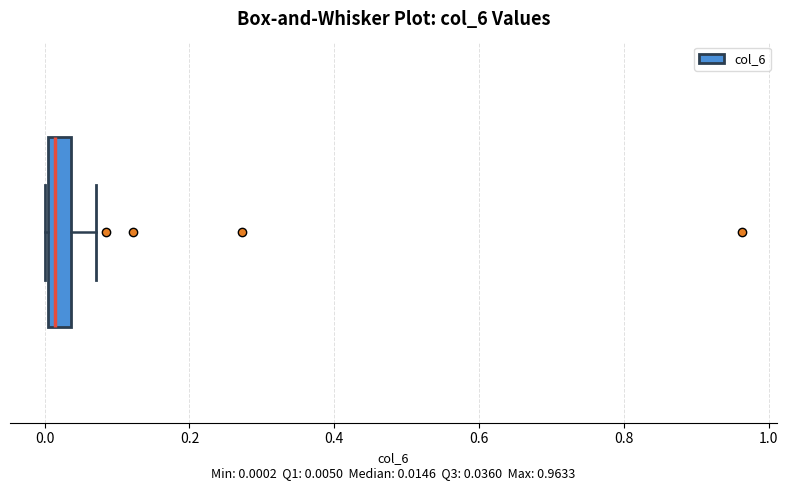

Where is the left edge of the box on the x-axis? The values are not printed on the chart, so give them approximately, as read against the axis.

0.00